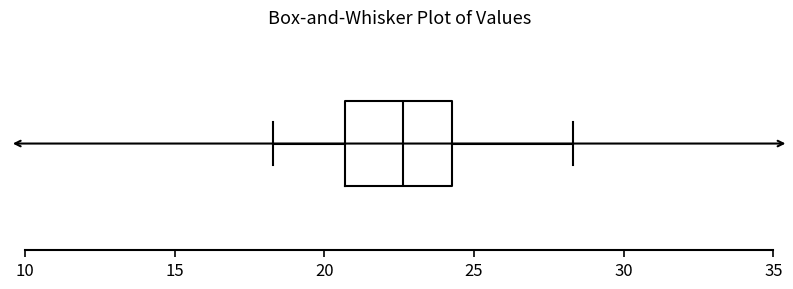

Transcribe this box plot: give where the median line is, the range the box spans, and where the two whiskers end, as read against the x-axis. The values are not printed on the chart, so give them approximately, as read against the axis.

median 22.5, box 20.5 to 24.5, whiskers 18.5 to 28.5